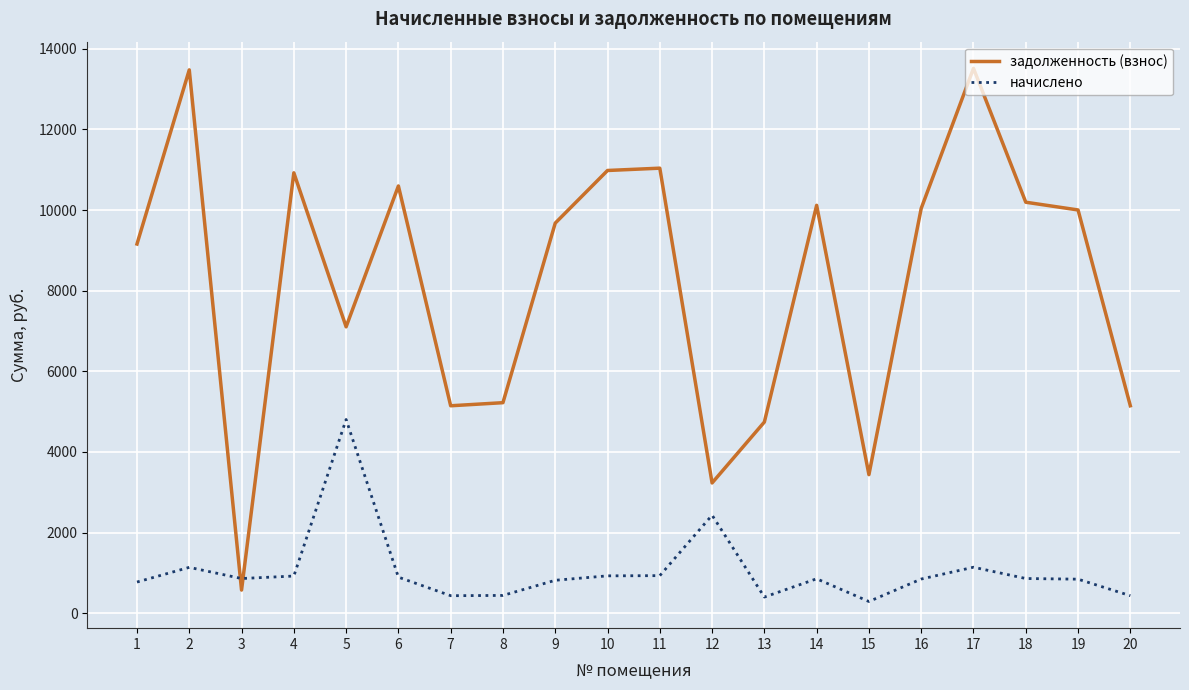

Rank the series by their maximum value, from lowest to highest.

начислено, задолженность (взнос)